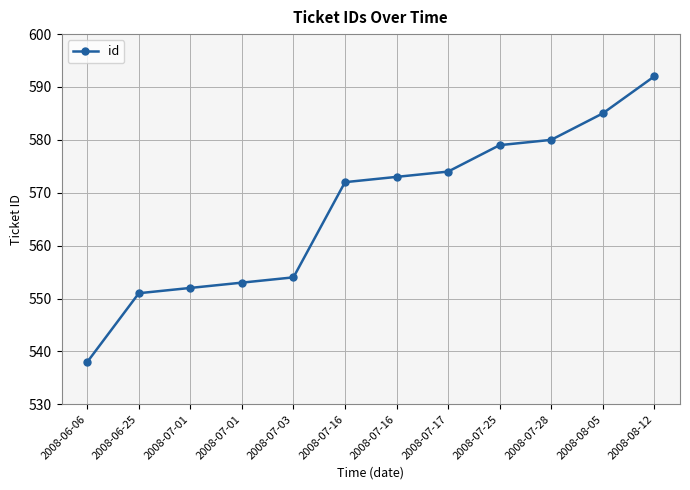

What is the sum of all values?

6803